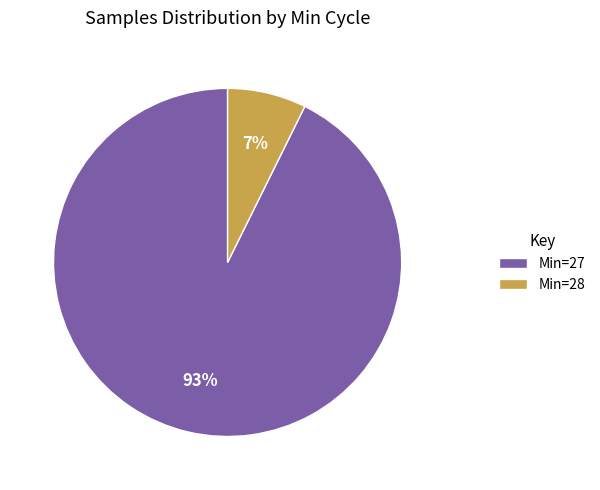

Which slice is the smallest?

Min=28